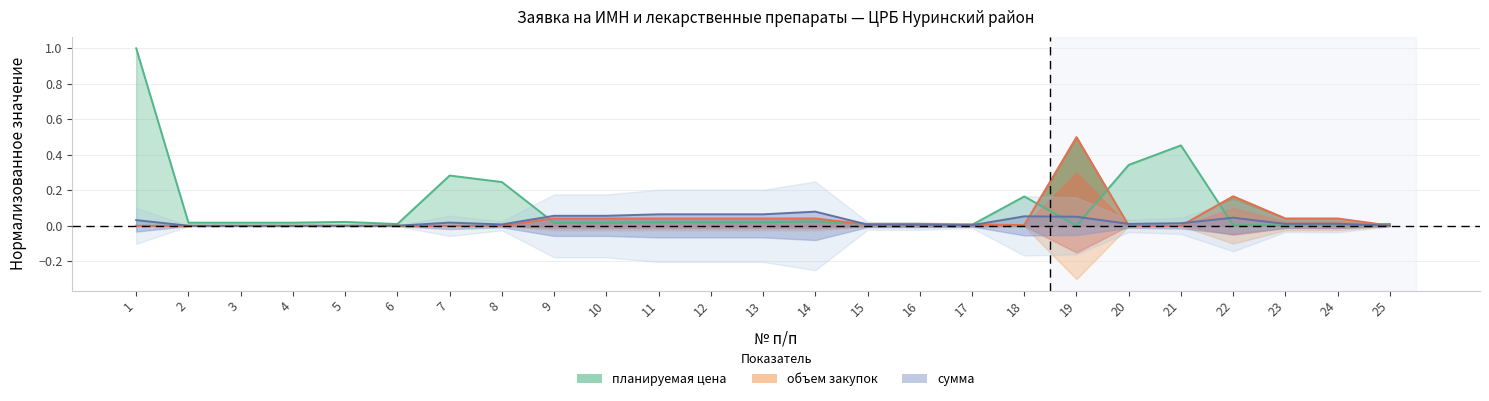

Reading right to left, extract all data points from this chart.

планируемая цена: 0.0	0.0	0.0	0.0	0.5	0.3	0.0	0.2	0.0	0.0	0.0	0.0	0.0	0.0	0.0	0.0	0.0	0.2	0.3	0.0	0.0	0.0	0.0	0.0	1.0
объем закупок: 0.0	0.0	0.0	0.2	0.0	0.0	0.5	0.0	0.0	0.0	0.0	0.0	0.0	0.0	0.0	0.0	0.0	0.0	0.0	0.0	0.0	0.0	0.0	0.0	0.0
сумма: 0.0	0.0	0.0	0.0	0.0	0.0	0.1	0.1	0.0	0.0	0.0	0.1	0.1	0.1	0.1	0.1	0.1	0.0	0.0	0.0	0.0	0.0	0.0	0.0	0.0